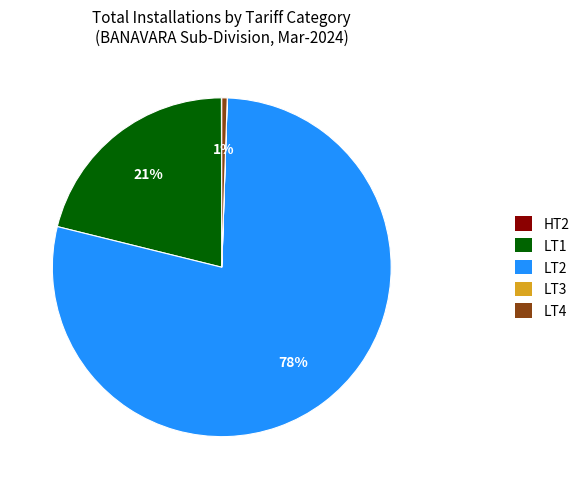

Is it true that LT4 is 1% of the pie?

True